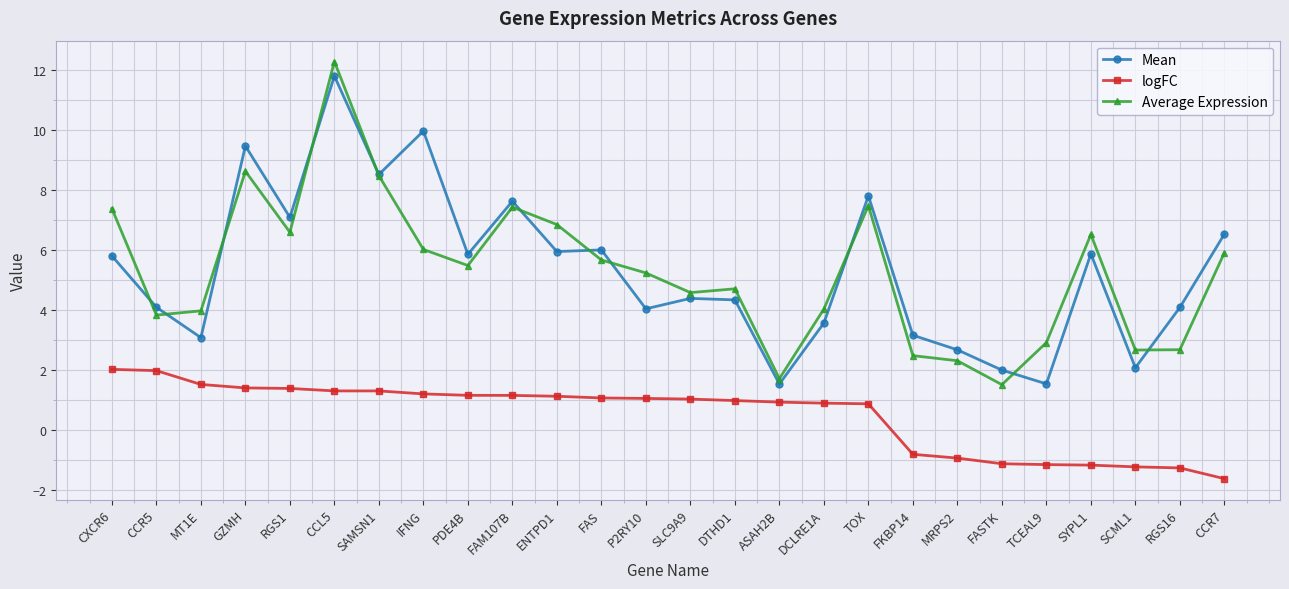

What is the sum of the Average Expression values at PDE4B and CXCR6?

12.9